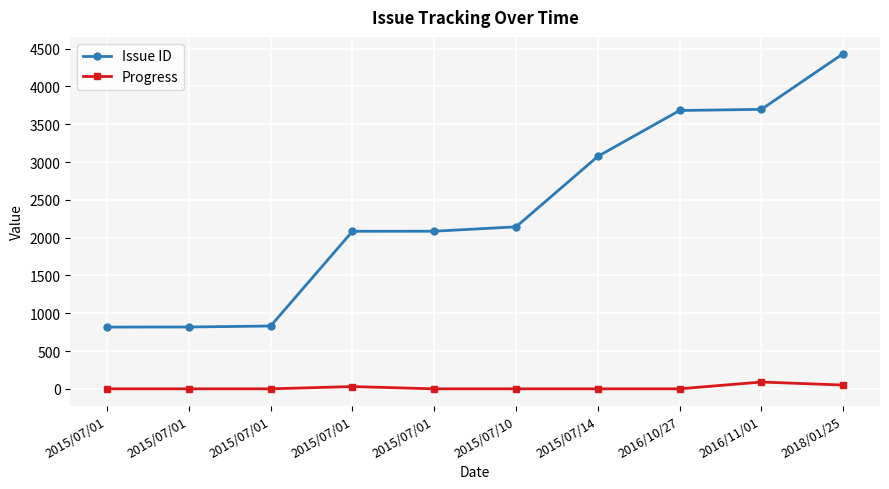

Reading left to right, what are all the values shown in this chart?

Issue ID: 817	818	831	2084	2085	2143	3075	3682	3697	4434
Progress: 0	0	0	30	0	0	0	0	90	50